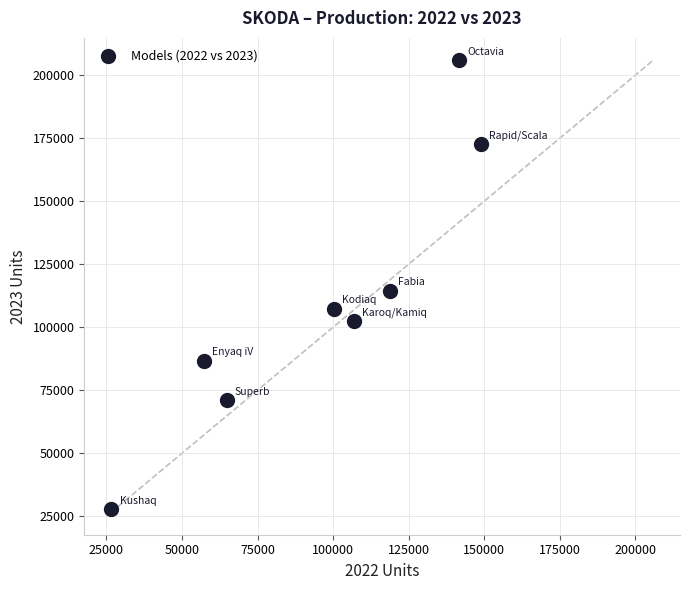

What is the range of X values (max minus min)?

122247